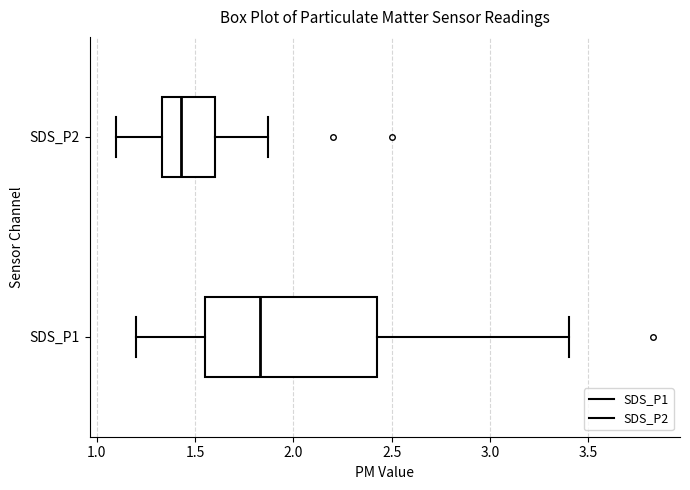

Which box's median line is the furthest to the right?

SDS_P1